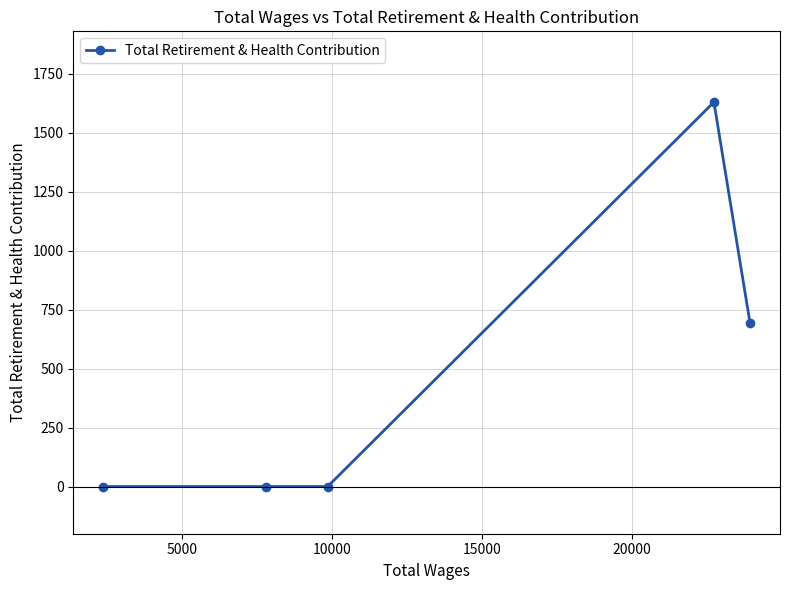

Count the number of data series in this chart.

1